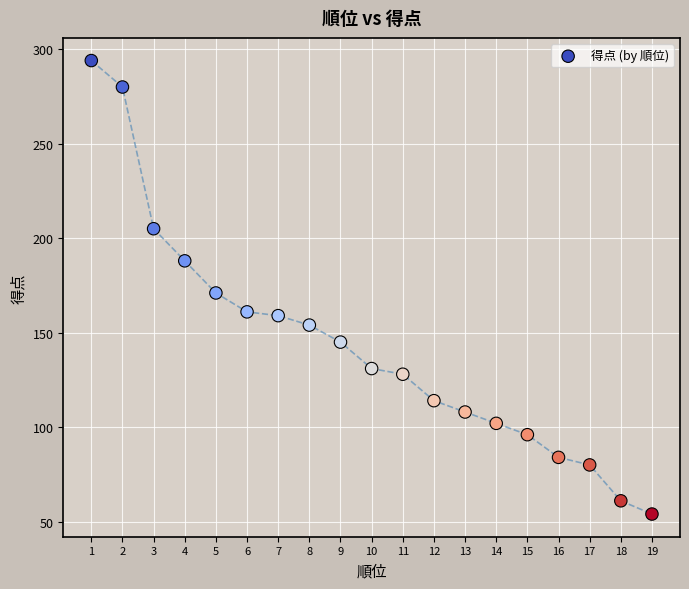

What Y value in the scatter plot is closest to 174?

171